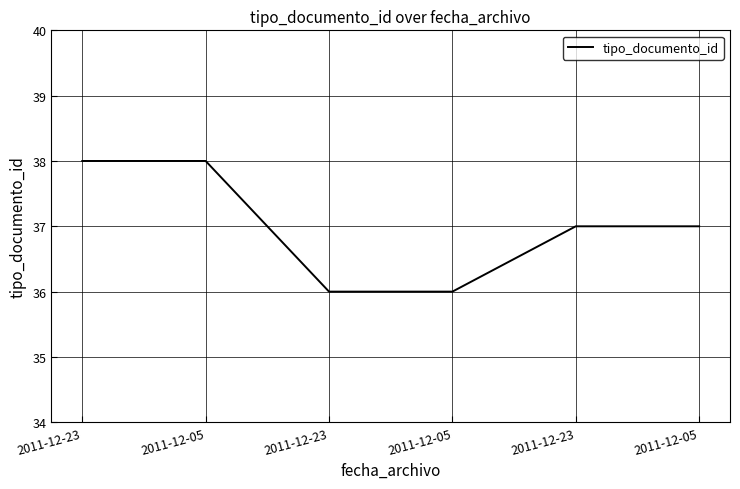

How many categories are shown in the chart?

6